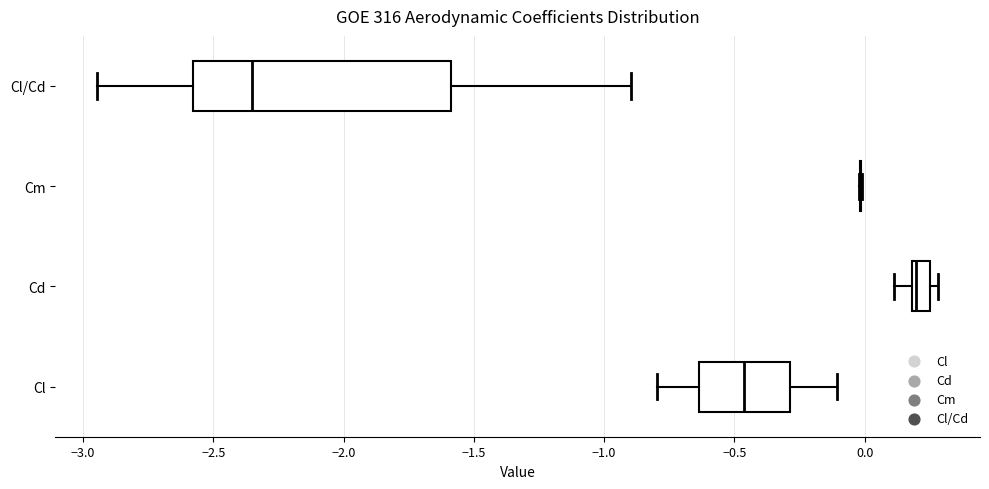

Comparing the boxes themselves (not the whiskers), which one is the widest?

Cl/Cd